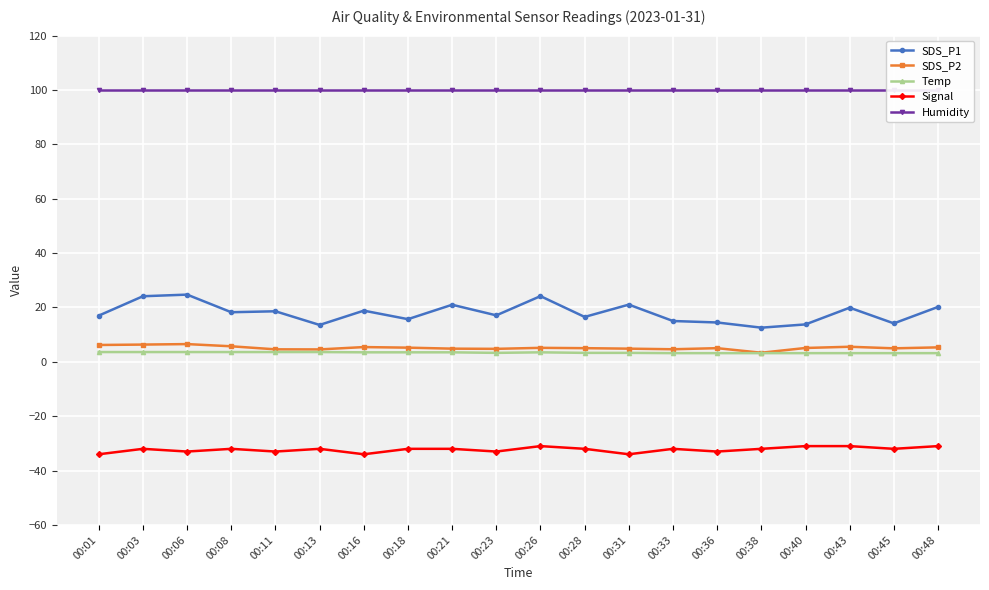

What is the total value across all series at 00:38?

87.0